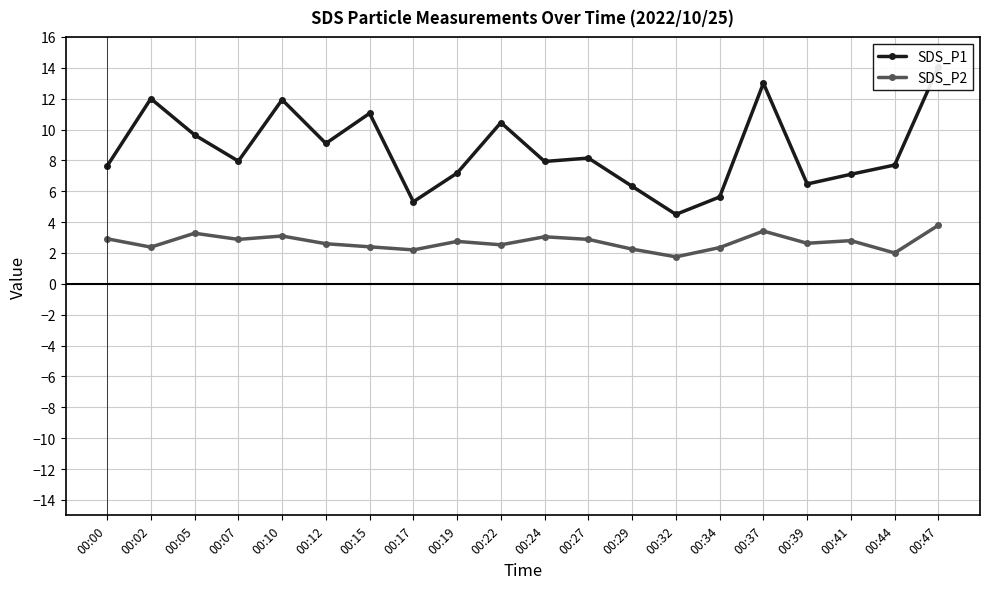

True or false: SDS_P2 and SDS_P1 intersect in this chart.

False